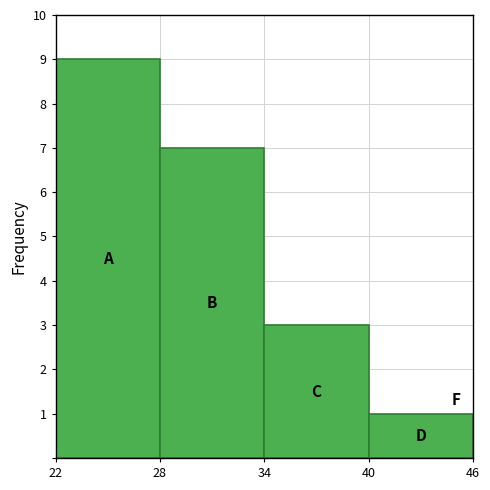

Reading left to right, list every bar in this chart as the range it spans on the x-axis followed by its height. The values are not printed on the chart, so give them approximately, as read against the axis.

22 to 28: 9
28 to 34: 7
34 to 40: 3
40 to 46: 1